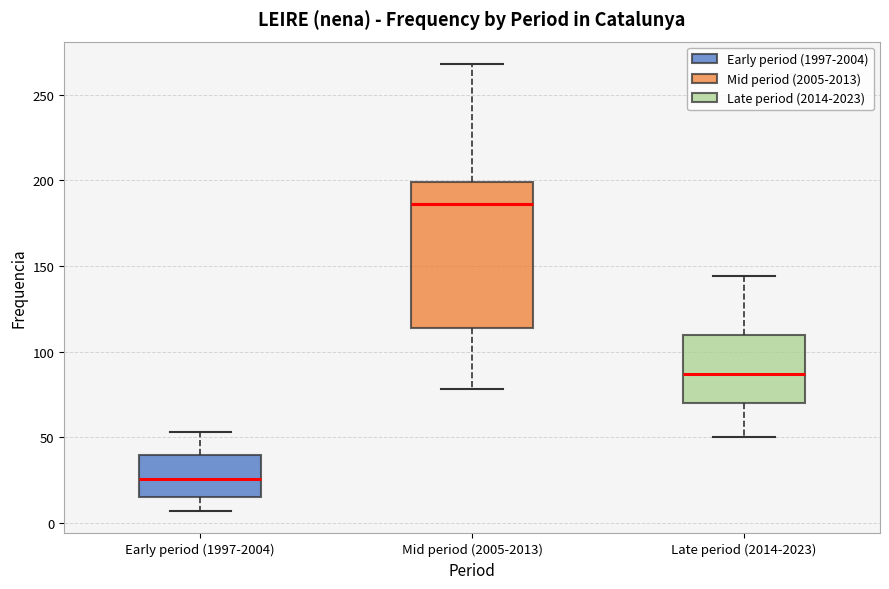

Reading left to right, read every box against the y-axis: the position of its median line, the range the box covers, and the ends of its whiskers. The values are not printed on the chart, so give them approximately, as read against the axis.

Early period (1997-2004): median 25, box 15 to 40, whiskers 5 to 55
Mid period (2005-2013): median 185, box 115 to 200, whiskers 80 to 270
Late period (2014-2023): median 85, box 70 to 110, whiskers 50 to 145